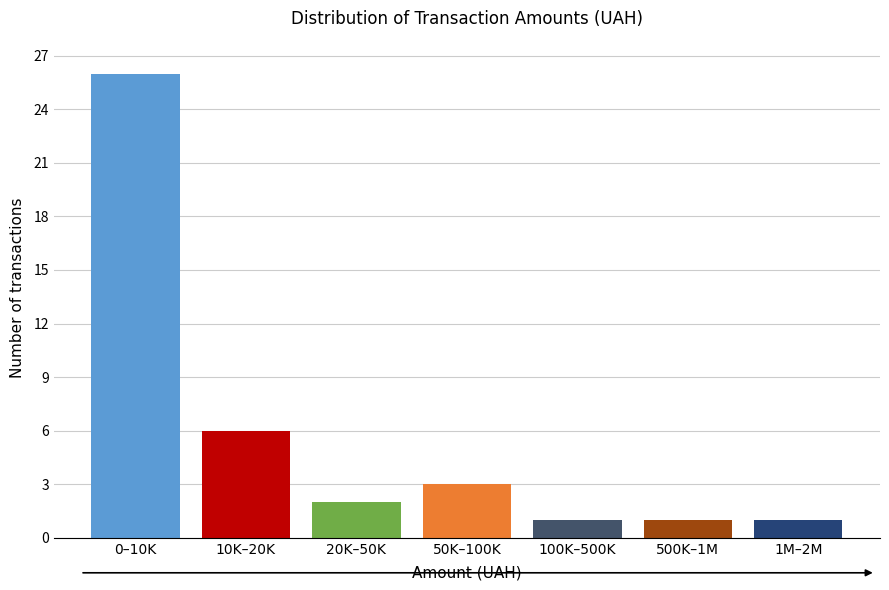

Reading left to right, what are all the values shown in this chart?

0–10K=26	10K–20K=6	20K–50K=2	50K–100K=3	100K–500K=1	500K–1M=1	1M–2M=1